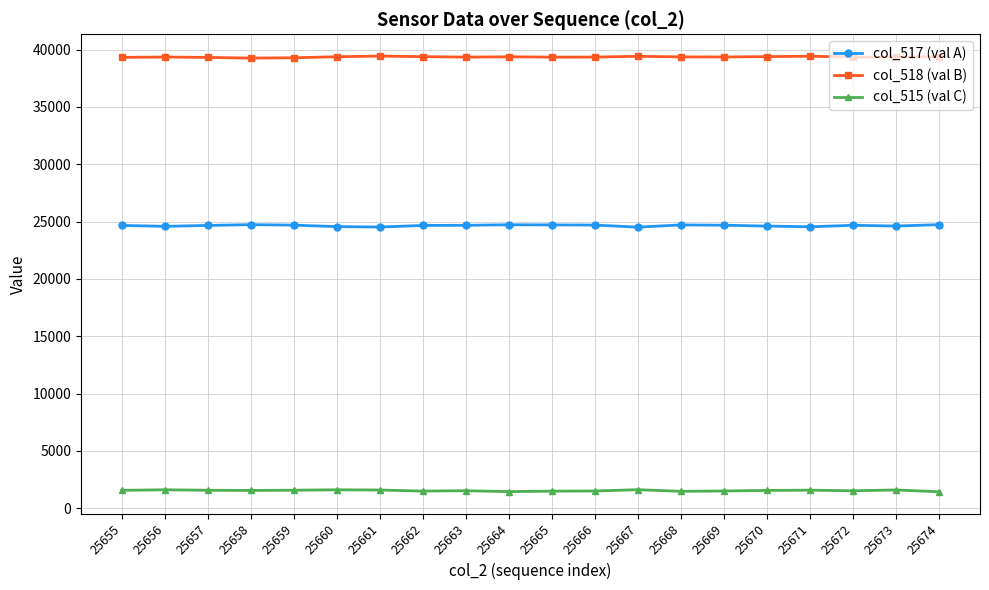

The value of col_517 (val A) at 25673 is 24608. True or false?

True